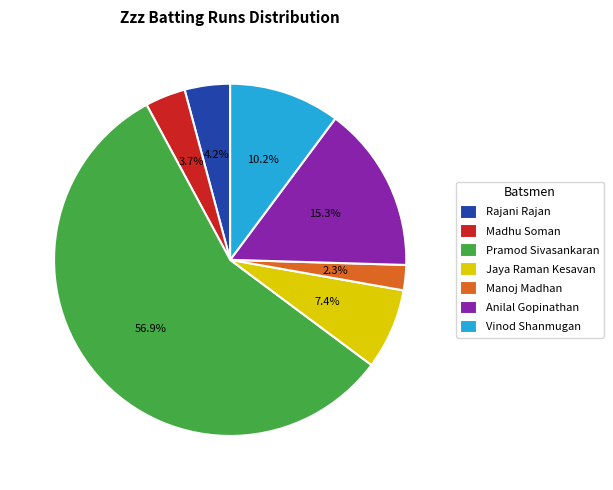

Between Jaya Raman Kesavan and Rajani Rajan, which is larger?

Jaya Raman Kesavan